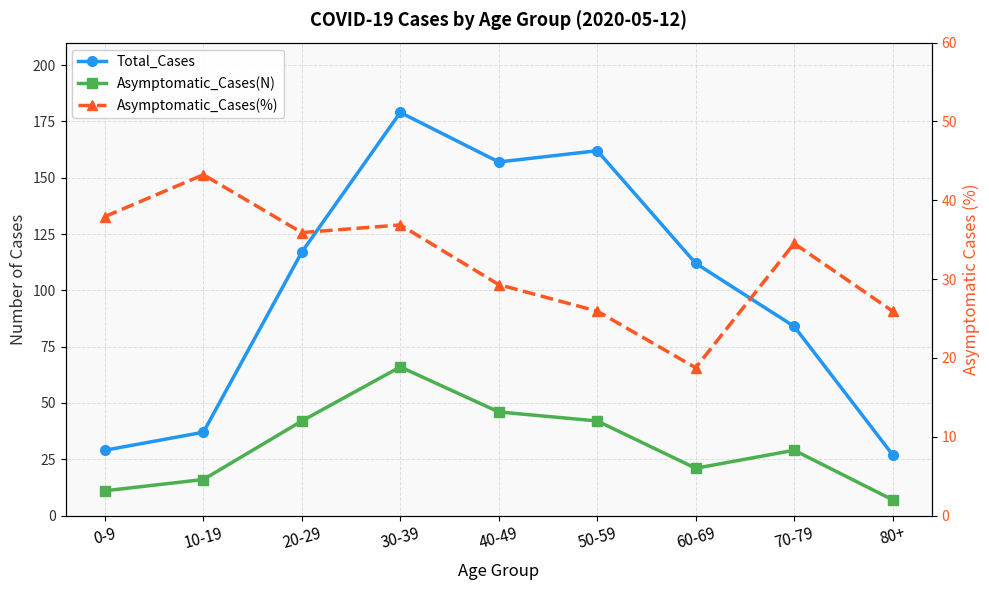

What is the spread (max minus min) of values at 50-59?

136.1